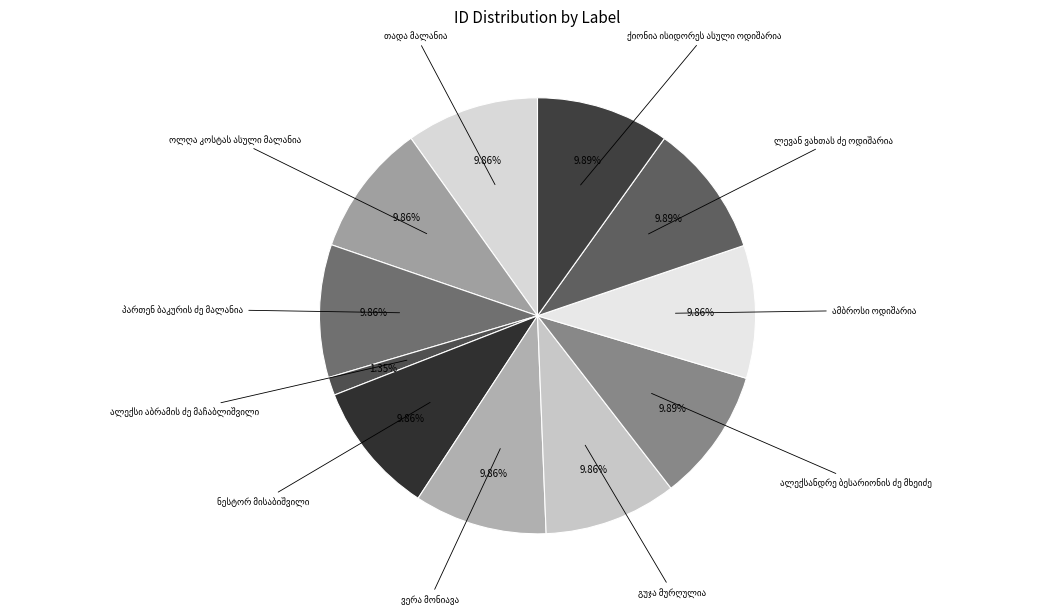

To the nearest percent, what portion does ვერა მონიავა represent?

10%